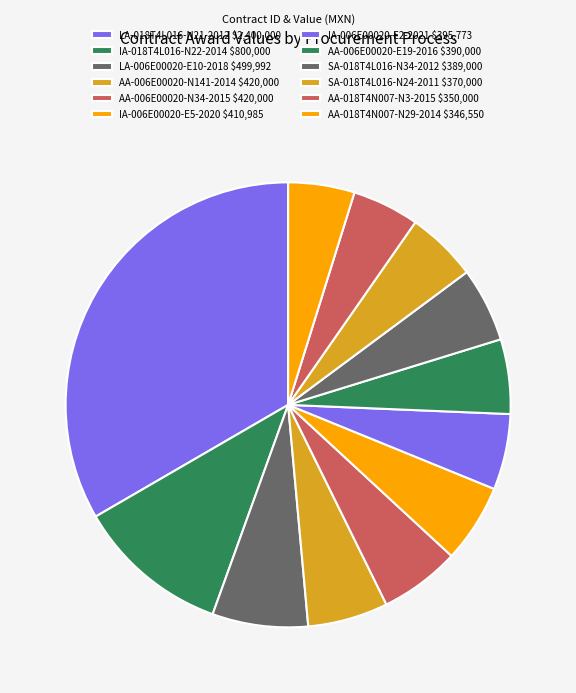

To the nearest percent, what percentage of the pie is IA-006E00020-E5-2020?

6%